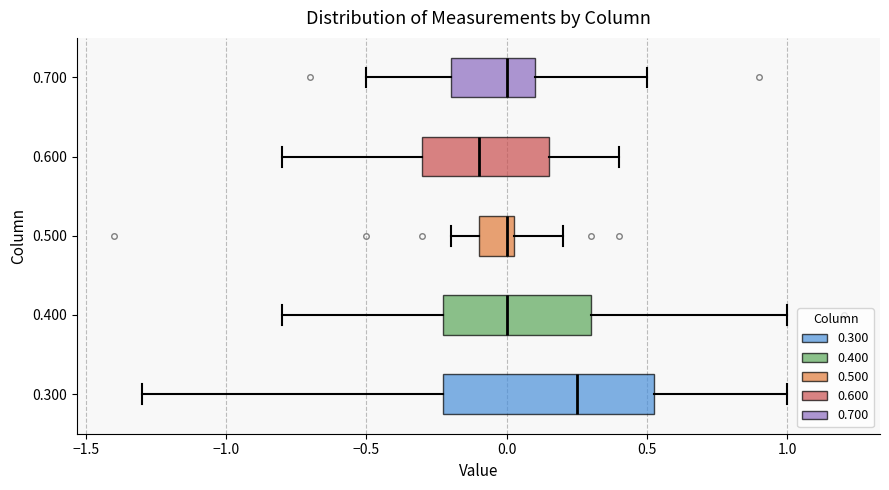

Where does the right whisker of the box at y = 0.700 end on the x-axis? The values are not printed on the chart, so give them approximately, as read against the axis.

0.50